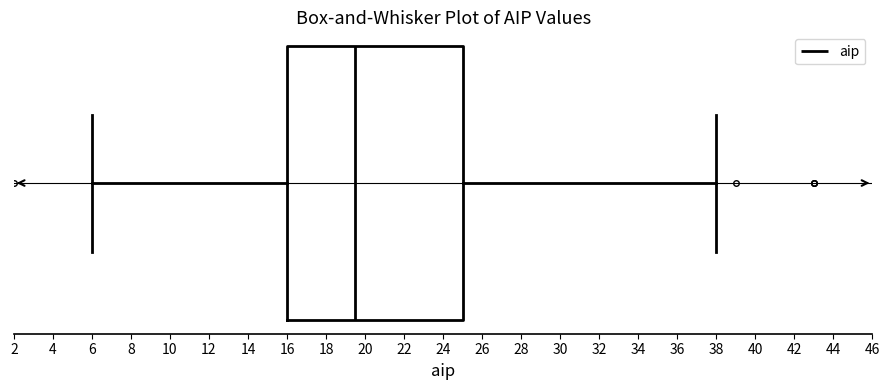

Transcribe this box plot: give where the median line is, the range the box spans, and where the two whiskers end, as read against the x-axis. The values are not printed on the chart, so give them approximately, as read against the axis.

median 19.6, box 16.0 to 25.0, whiskers 6.0 to 38.0